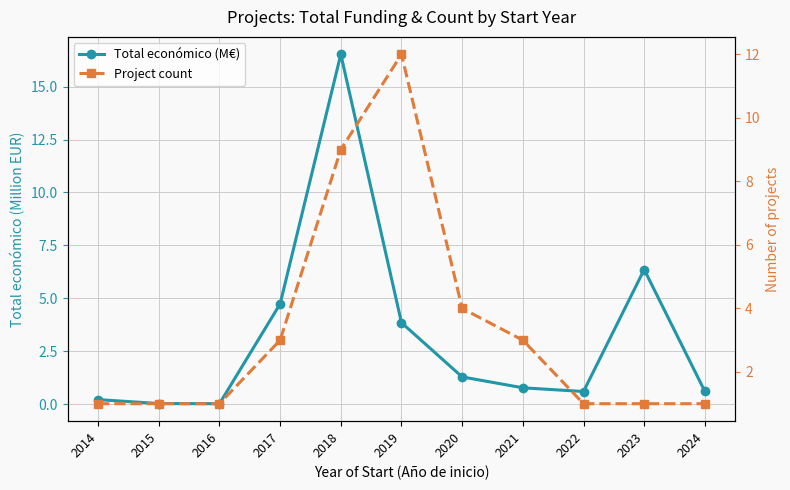

Is the value of Project count at 2020 greater than the value of Total económico (M€) at 2019?

Yes